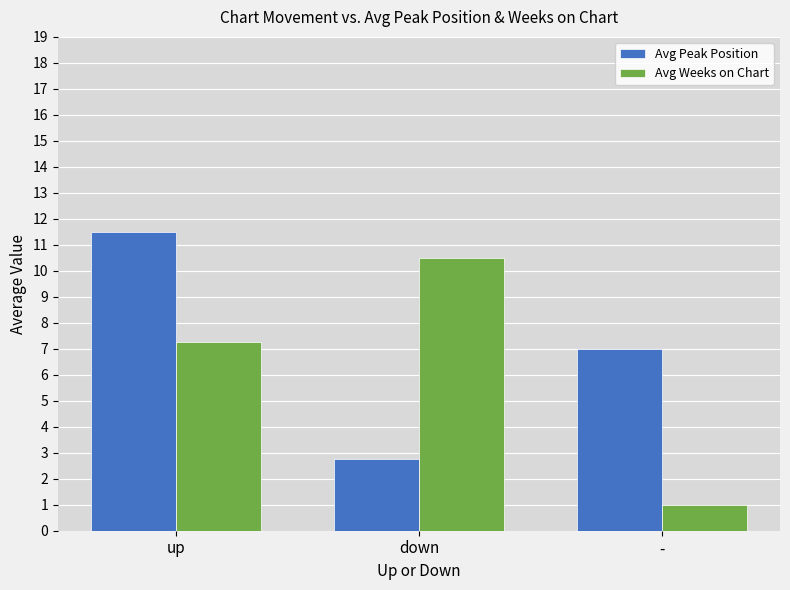

List the series in order of their peak value, highest first.

Avg Peak Position, Avg Weeks on Chart